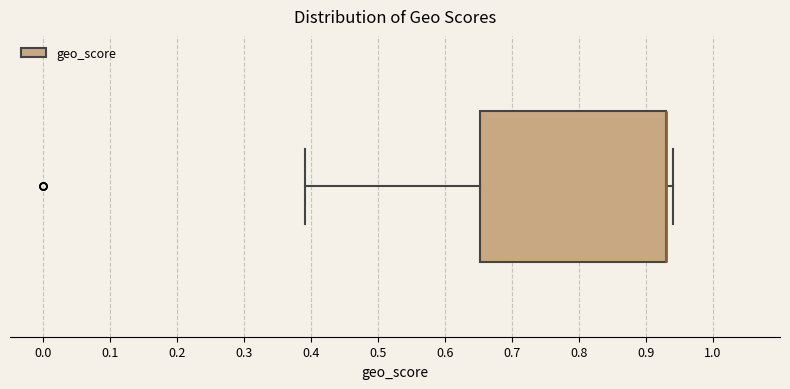

Where does the left whisker of the box end on the x-axis? The values are not printed on the chart, so give them approximately, as read against the axis.

0.39